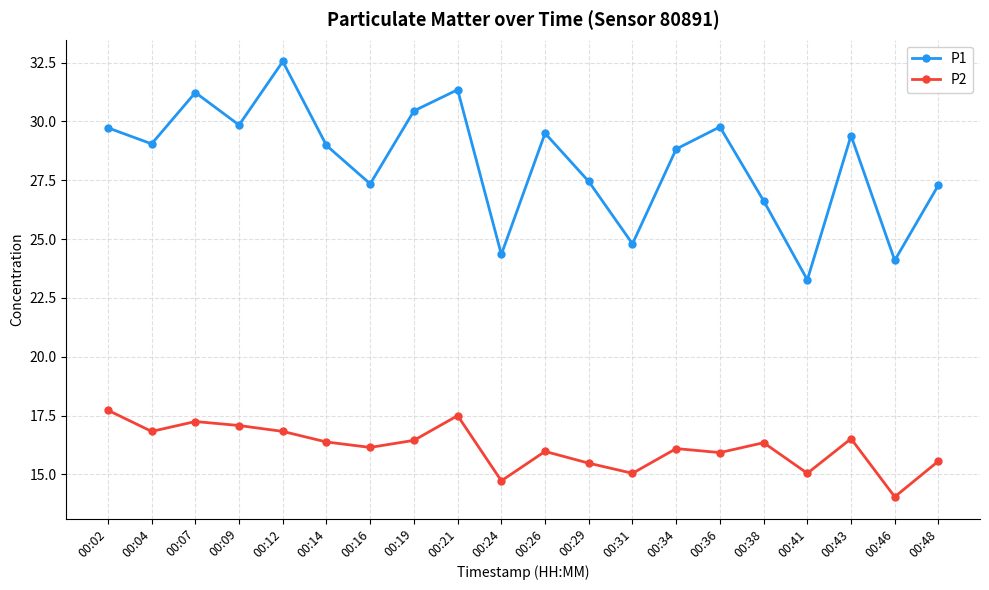

Rank the series at 00:26 from lowest to highest value.

P2, P1